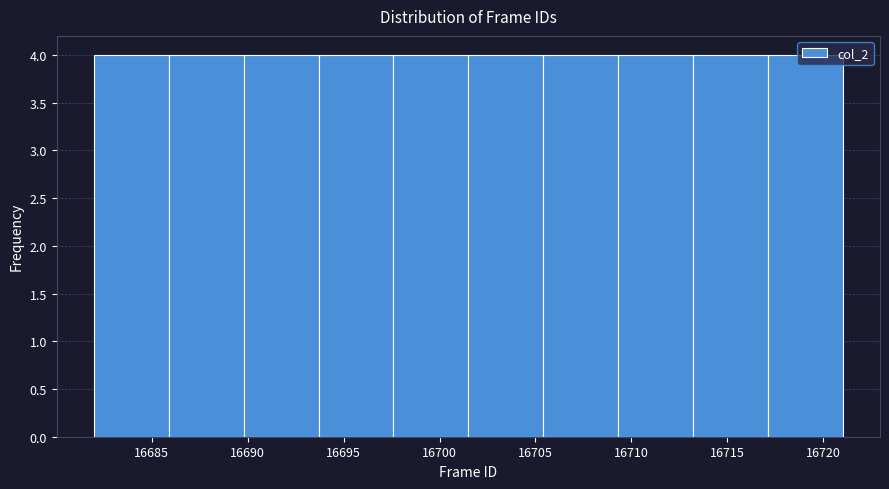

Reading left to right, list every bar in this chart as the range it spans on the x-axis followed by its height. Neither the bar edges nor the heights are printed on the chart, so give them approximately, as read against the axes.

16682.0 to 16685.9: 4
16685.9 to 16689.8: 4
16689.8 to 16693.7: 4
16693.7 to 16697.6: 4
16697.6 to 16701.5: 4
16701.5 to 16705.4: 4
16705.4 to 16709.3: 4
16709.3 to 16713.2: 4
16713.2 to 16717.1: 4
16717.1 to 16721.0: 4